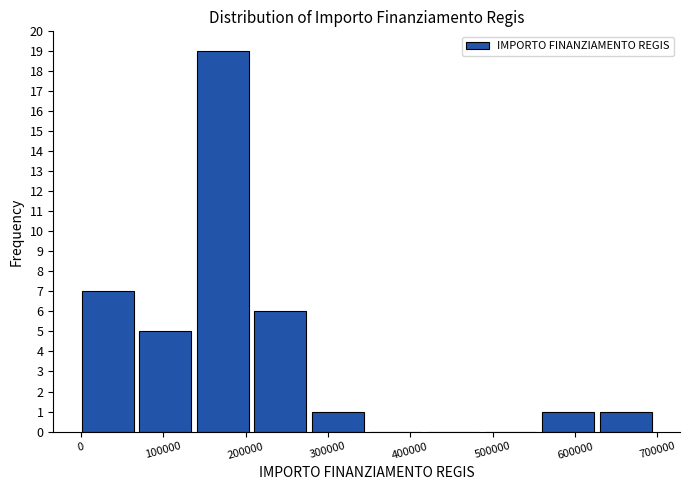

Reading left to right, transcribe this chart: for each bar, give the range it covers on the x-axis and its height. Neither the bar edges nor the heights are printed on the chart, so give them approximately, as read against the axes.

0 to 70000: 7
70000 to 140000: 5
140000 to 210000: 19
210000 to 280000: 6
280000 to 350000: 1
350000 to 420000: 0
420000 to 490000: 0
490000 to 560000: 0
560000 to 630000: 1
630000 to 700000: 1